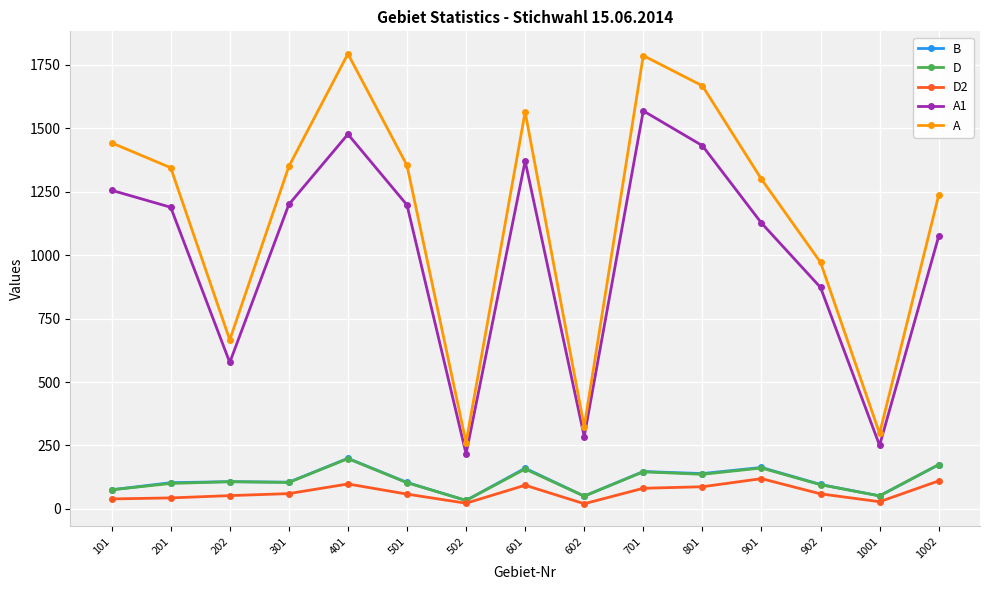

True or false: D2 and A1 cross at least once.

False